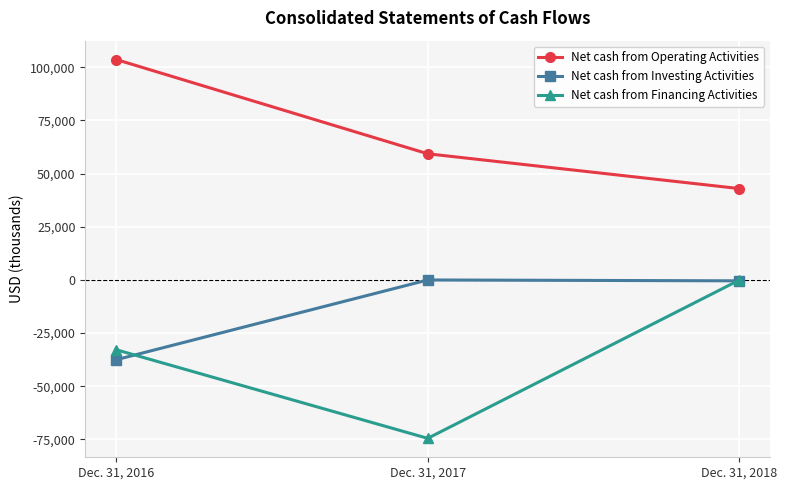

What are all the series names shown in the legend?

Net cash from Operating Activities, Net cash from Investing Activities, Net cash from Financing Activities